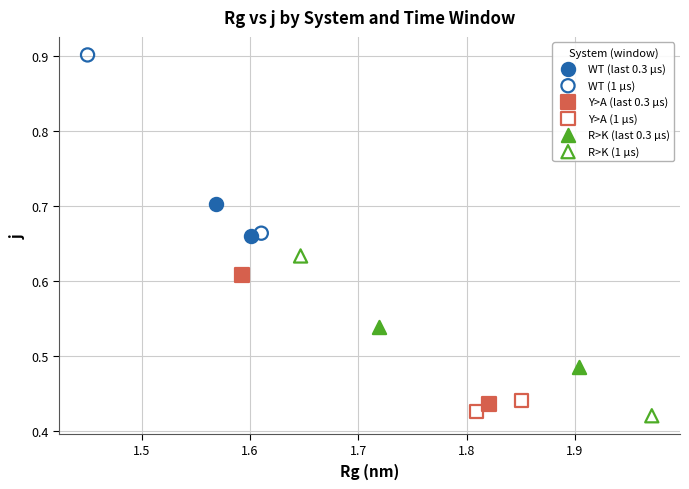

What are all the series names shown in the legend?

WT (last 0.3 µs), WT (1 µs), Y>A (last 0.3 µs), Y>A (1 µs), R>K (last 0.3 µs), R>K (1 µs)